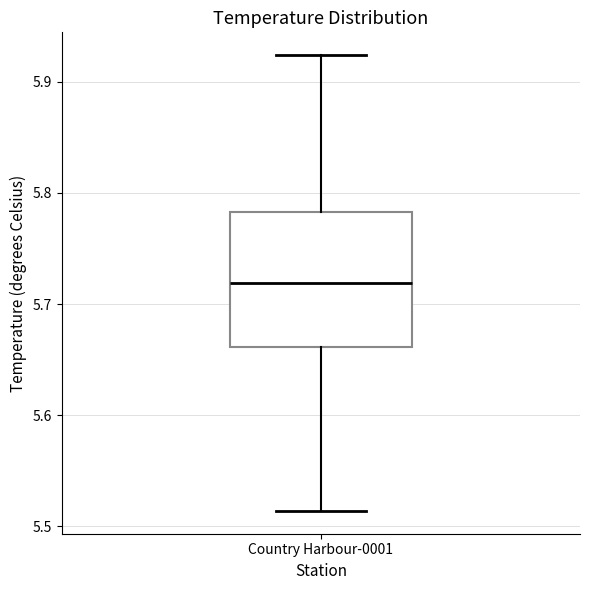

Where does the median line of the box for Country Harbour-0001 sit on the y-axis? The values are not printed on the chart, so give them approximately, as read against the axis.

5.72